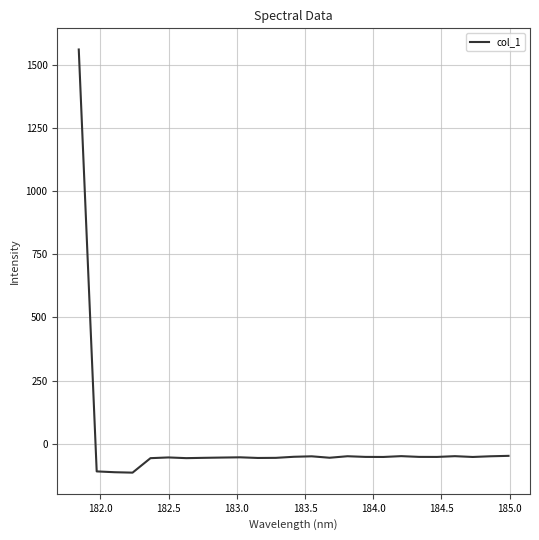

What is the maximum value shown in the chart?

1561.9